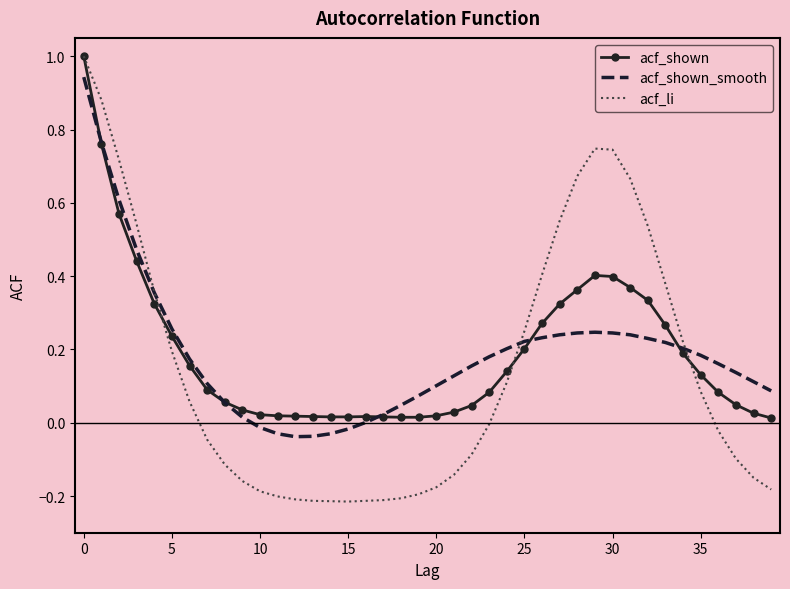

What is the maximum value shown in the chart?

1.0